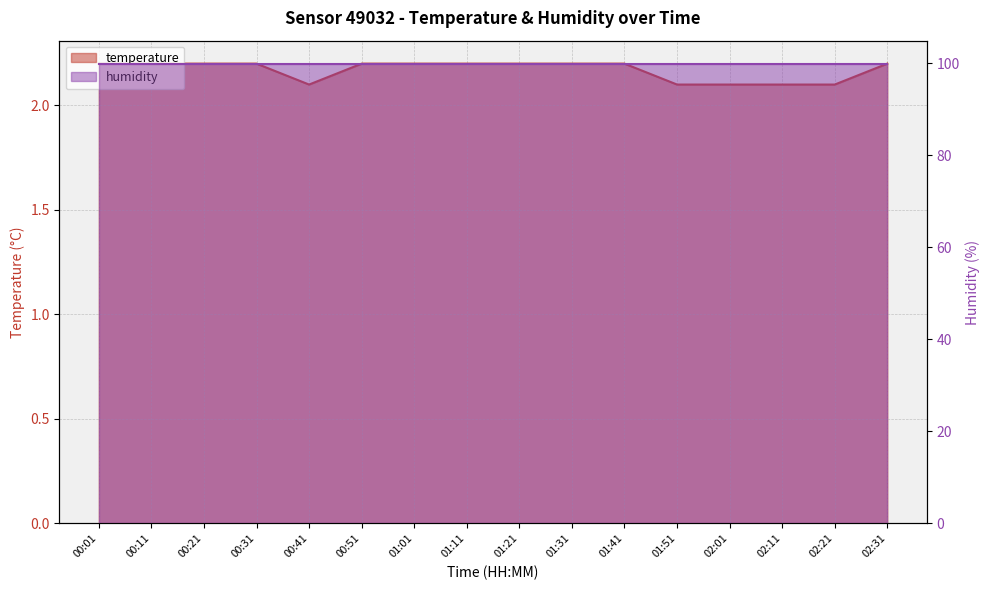

Reading left to right, list all the values displayed in this chart.

00:01=2.2	00:11=2.2	00:21=2.2	00:31=2.2	00:41=2.1	00:51=2.2	01:01=2.2	01:11=2.2	01:21=2.2	01:31=2.2	01:41=2.2	01:51=2.1	02:01=2.1	02:11=2.1	02:21=2.1	02:31=2.2